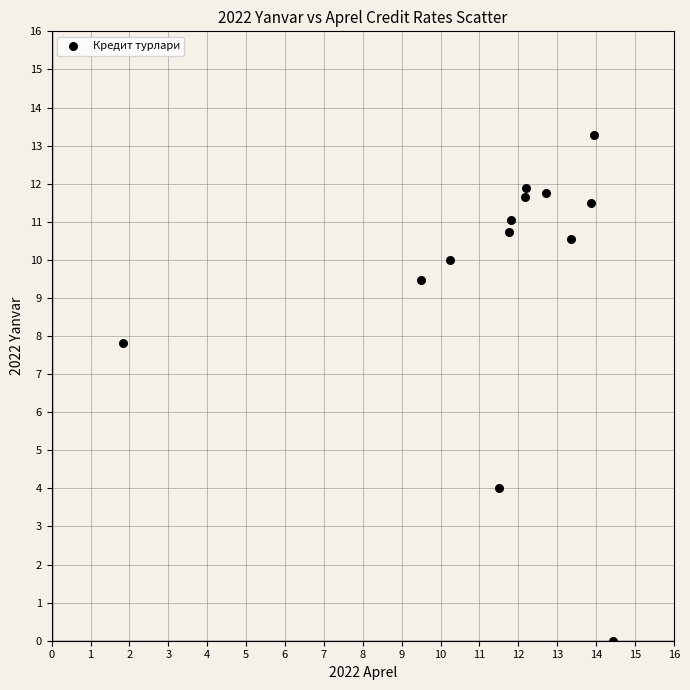

What Y value in the scatter plot is closest to 6?

7.8